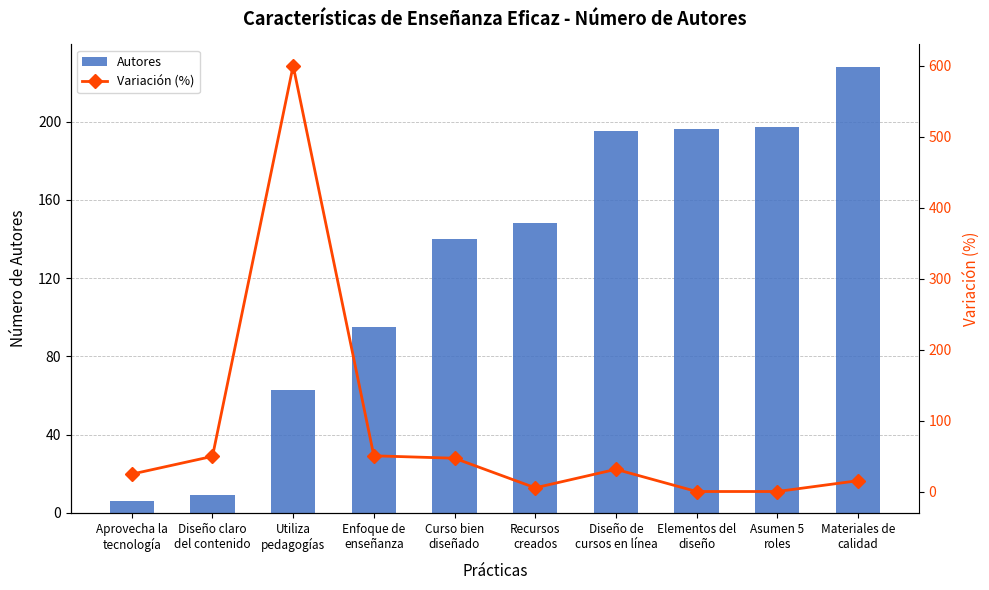

The value of Variación (%) at Utiliza
pedagogías is 403.2. True or false?

False